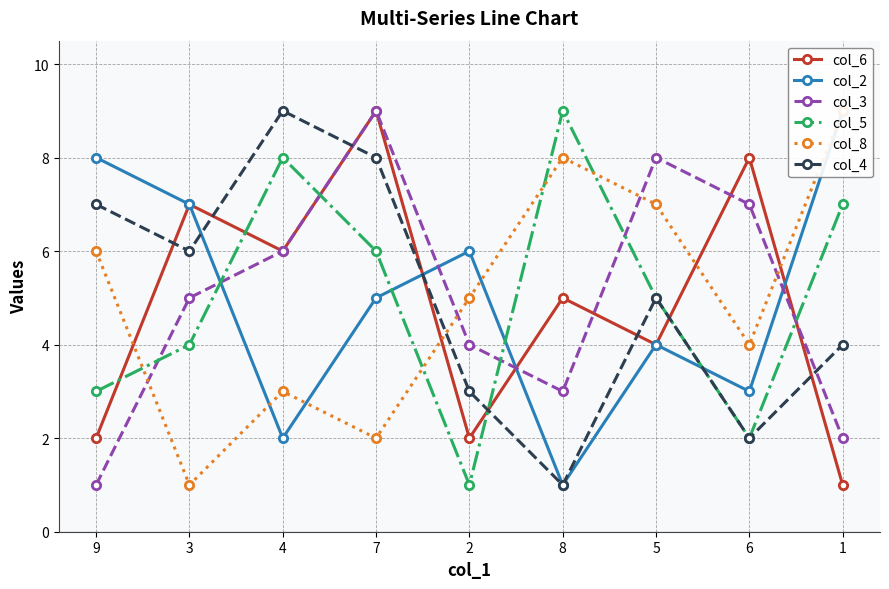

Reading left to right, extract all data points from this chart.

col_6: 2	7	6	9	2	5	4	8	1
col_2: 8	7	2	5	6	1	4	3	9
col_3: 1	5	6	9	4	3	8	7	2
col_5: 3	4	8	6	1	9	5	2	7
col_8: 6	1	3	2	5	8	7	4	9
col_4: 7	6	9	8	3	1	5	2	4